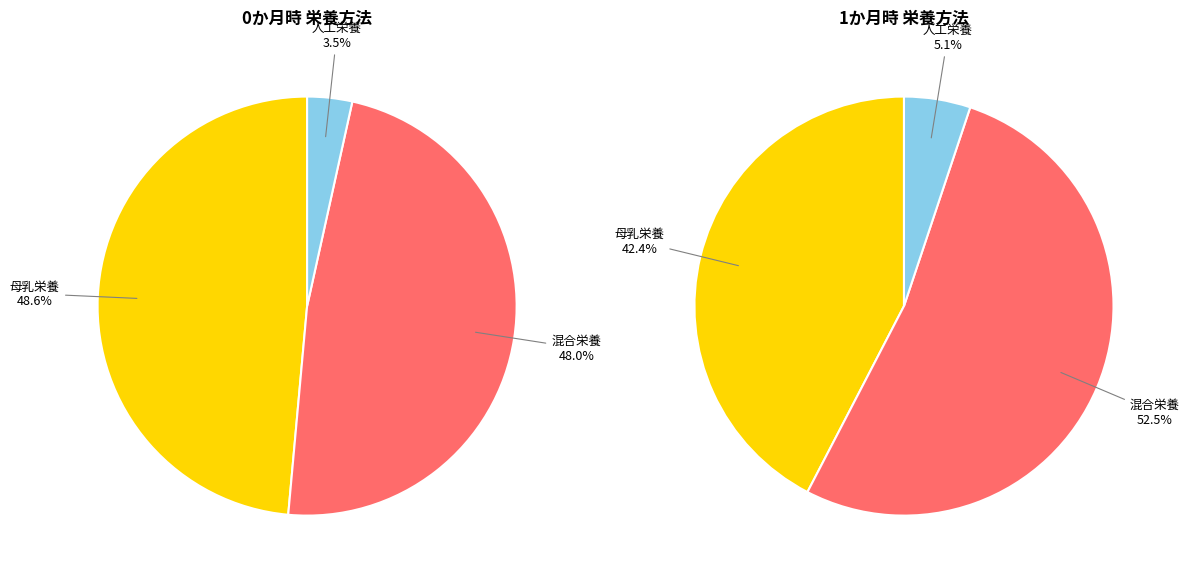

Combined, do 混合栄養 and 母乳栄養 account for over 50%?

Yes